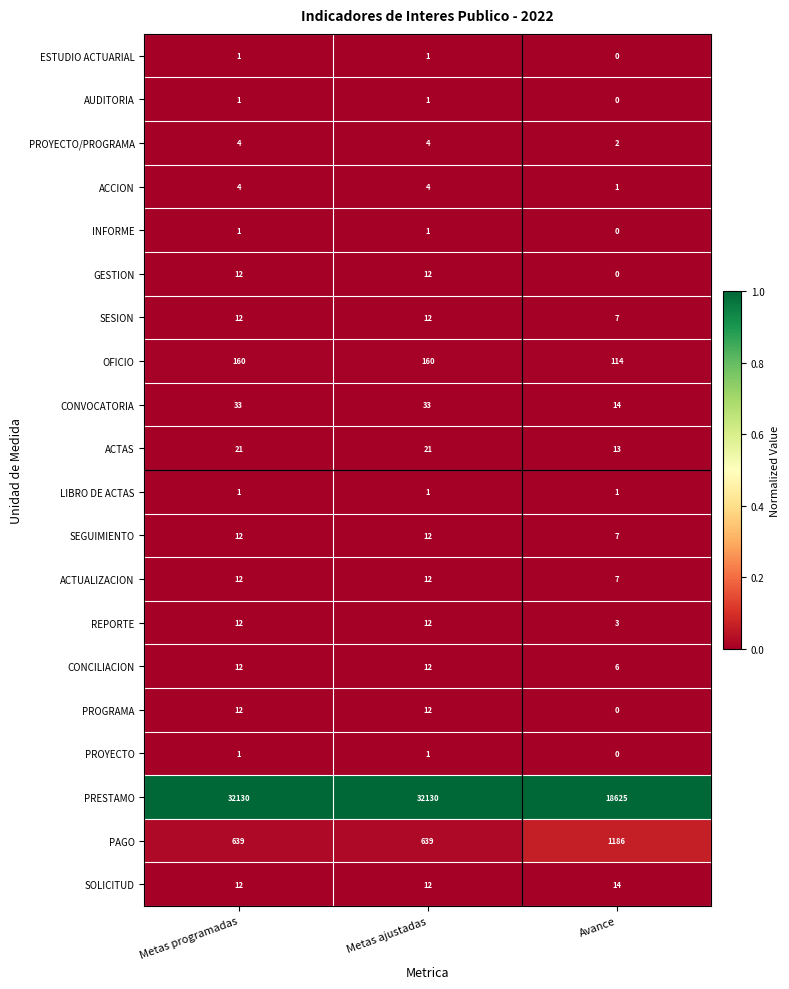

How many distinct data groups are displayed?

20